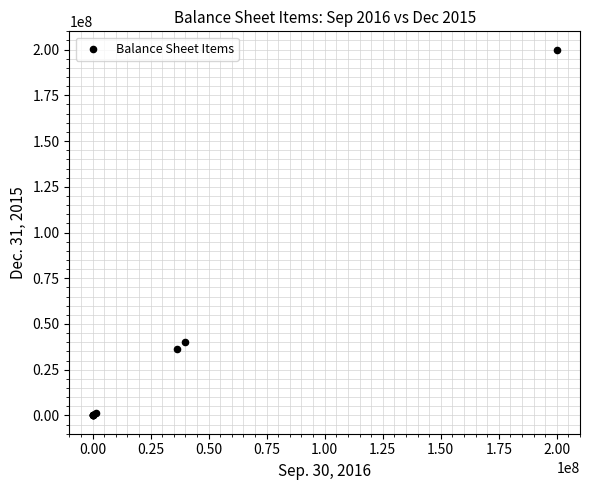

What Y value in the scatter plot is closest to 100000000?

40000000.0